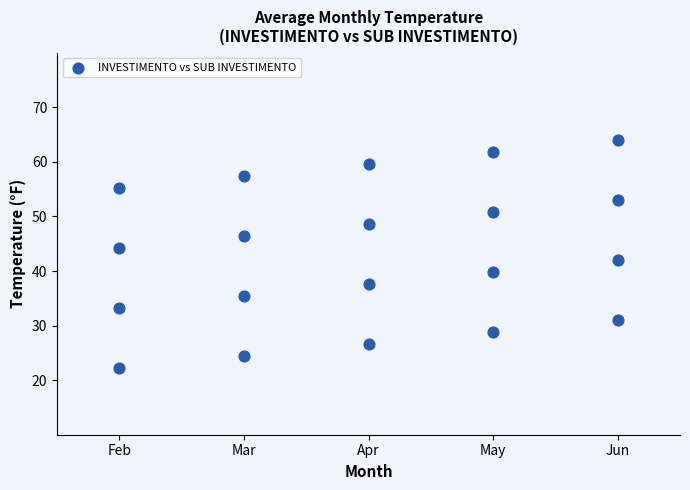

What is the range of X values (max minus min)?

4.0